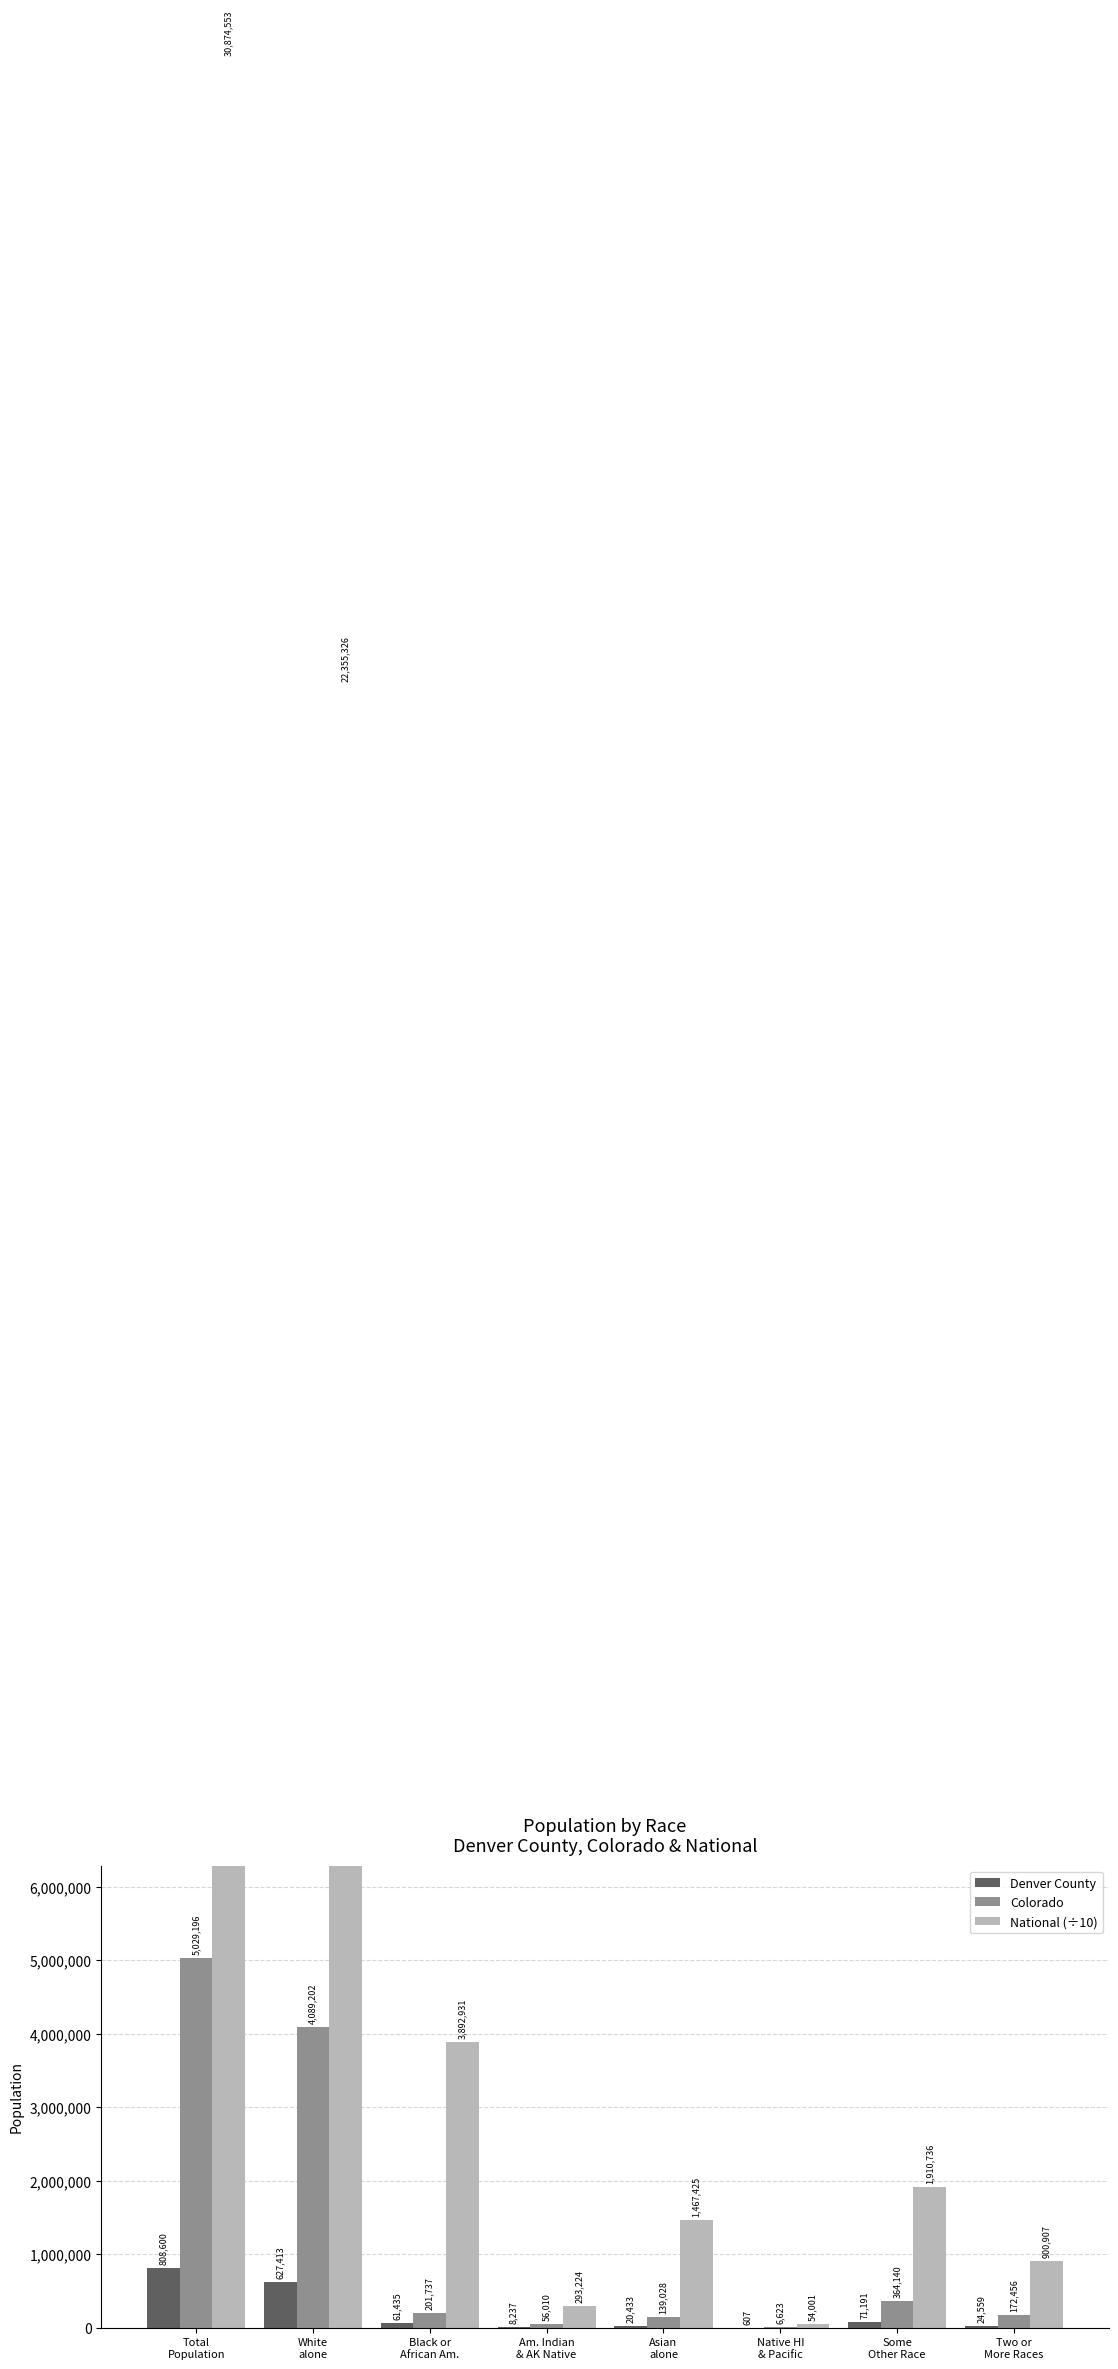

Reading left to right, list all the values displayed in this chart.

Denver County: Total
Population=808600.0	White
alone=627413.0	Black or
African Am.=61435.0	Am. Indian
& AK Native=8237.0	Asian
alone=20433.0	Native HI
& Pacific=607.0	Some
Other Race=71191.0	Two or
More Races=24559.0
Colorado: Total
Population=5029196.0	White
alone=4089202.0	Black or
African Am.=201737.0	Am. Indian
& AK Native=56010.0	Asian
alone=139028.0	Native HI
& Pacific=6623.0	Some
Other Race=364140.0	Two or
More Races=172456.0
National (÷10): Total
Population=30874553.8	White
alone=22355326.5	Black or
African Am.=3892931.9	Am. Indian
& AK Native=293224.8	Asian
alone=1467425.2	Native HI
& Pacific=54001.3	Some
Other Race=1910736.8	Two or
More Races=900907.3